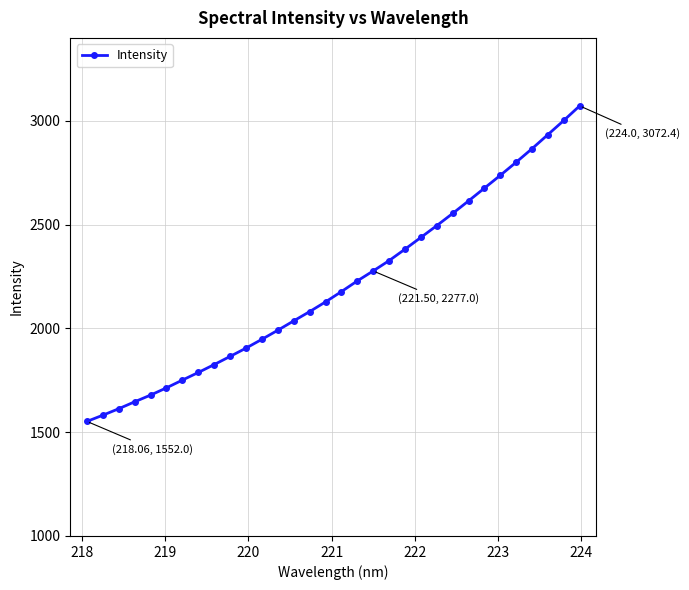

What is the value of the 15th point from the left?

2080.9